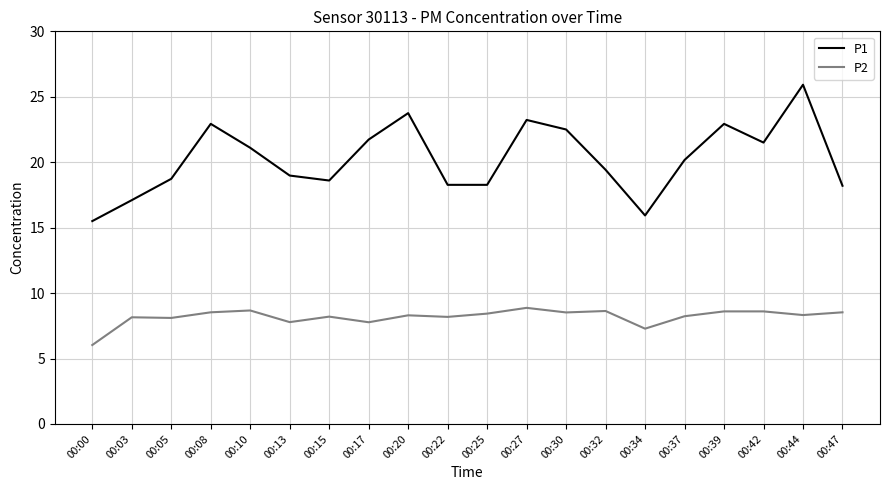

Is the value of P2 at 00:00 greater than the value of P1 at 00:08?

No